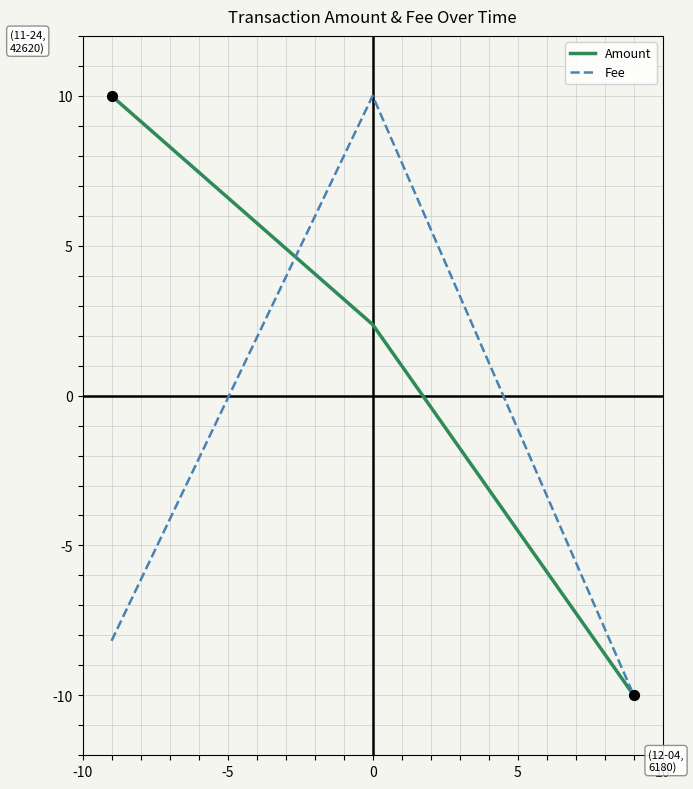

Rank the series by their average value, from lowest to highest.

Fee, Amount